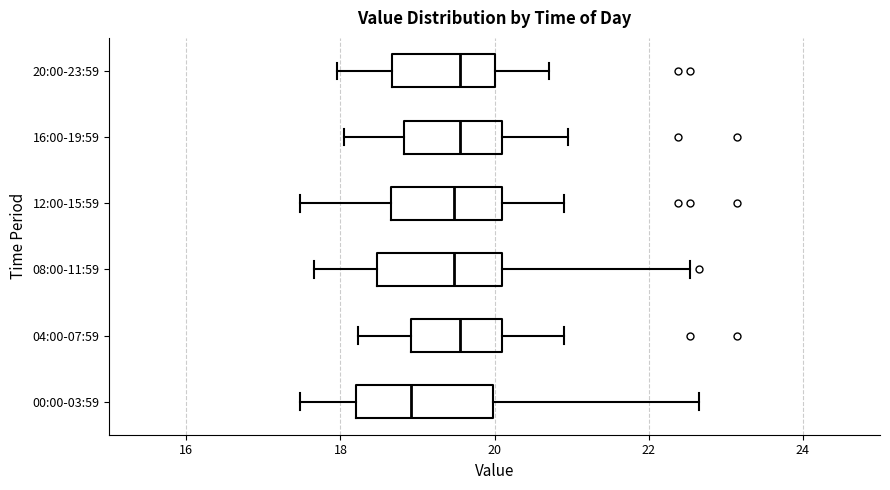

Reading bottom to top, read every box against the x-axis: the position of its median line, the range the box covers, and the ends of its whiskers. The values are not printed on the chart, so give them approximately, as read against the axis.

00:00-03:59: median 19.0, box 18.2 to 20.0, whiskers 17.4 to 22.6
04:00-07:59: median 19.6, box 19.0 to 20.2, whiskers 18.2 to 21.0
08:00-11:59: median 19.4, box 18.4 to 20.2, whiskers 17.6 to 22.6
12:00-15:59: median 19.4, box 18.6 to 20.2, whiskers 17.4 to 21.0
16:00-19:59: median 19.6, box 18.8 to 20.2, whiskers 18.0 to 21.0
20:00-23:59: median 19.6, box 18.6 to 20.0, whiskers 18.0 to 20.8